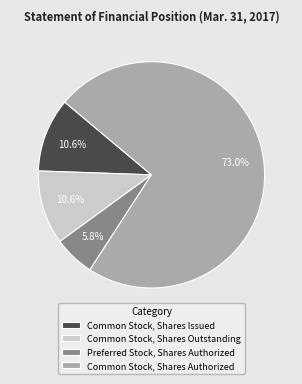

Between Preferred Stock, Shares Authorized and Common Stock, Shares Issued, which is larger?

Common Stock, Shares Issued